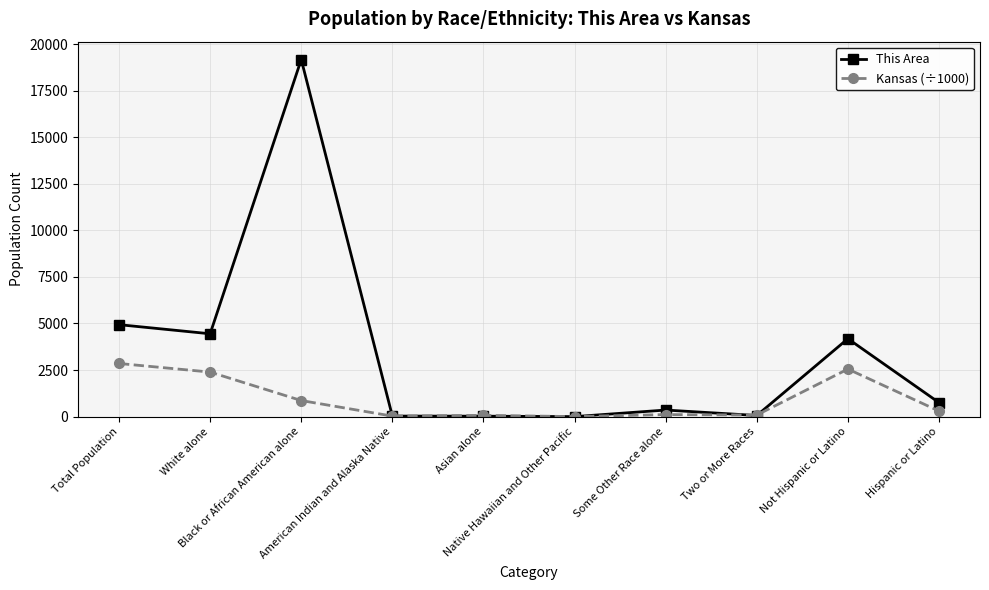

How many values in the Kansas (÷1000) series are below 300?

5